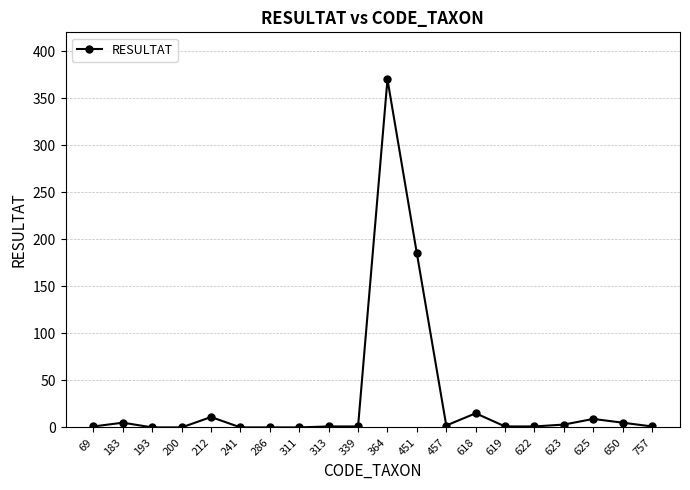

What is the ratio of the value at 212 to the value at 622?

11.0